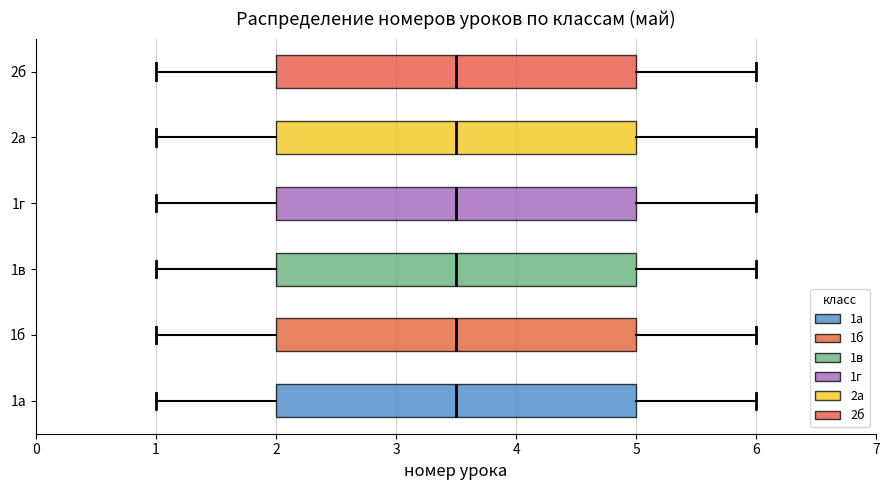

Where is the right edge of the box for 2б on the x-axis? The values are not printed on the chart, so give them approximately, as read against the axis.

5.0